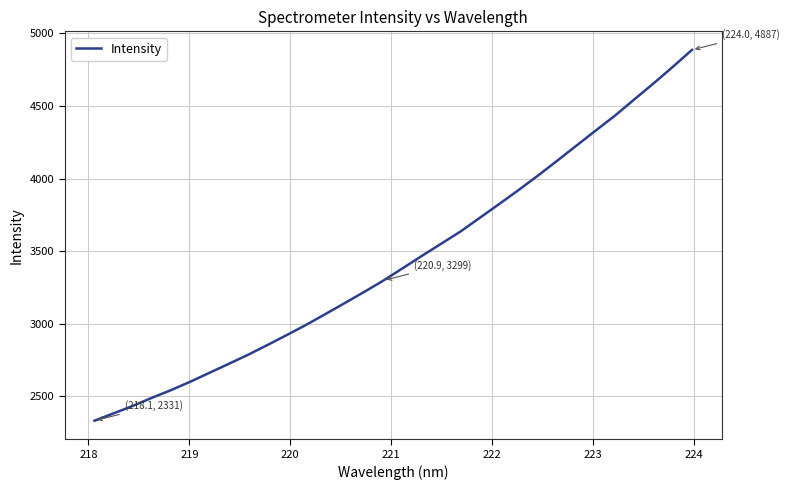

What is the difference between the maximum and minimum values?

2555.8